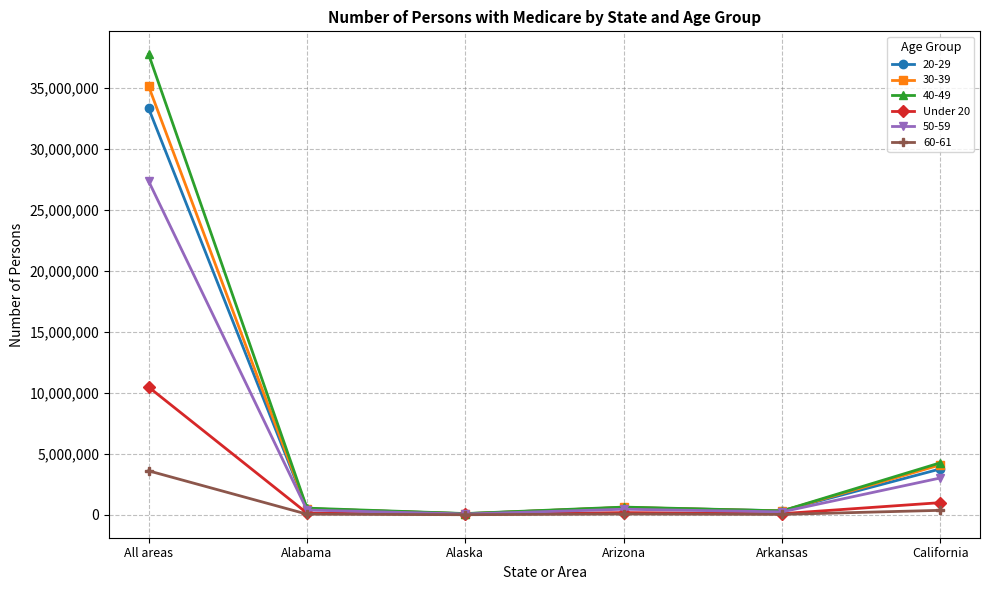

True or false: 40-49 has a value of 51140957 at All areas.

False